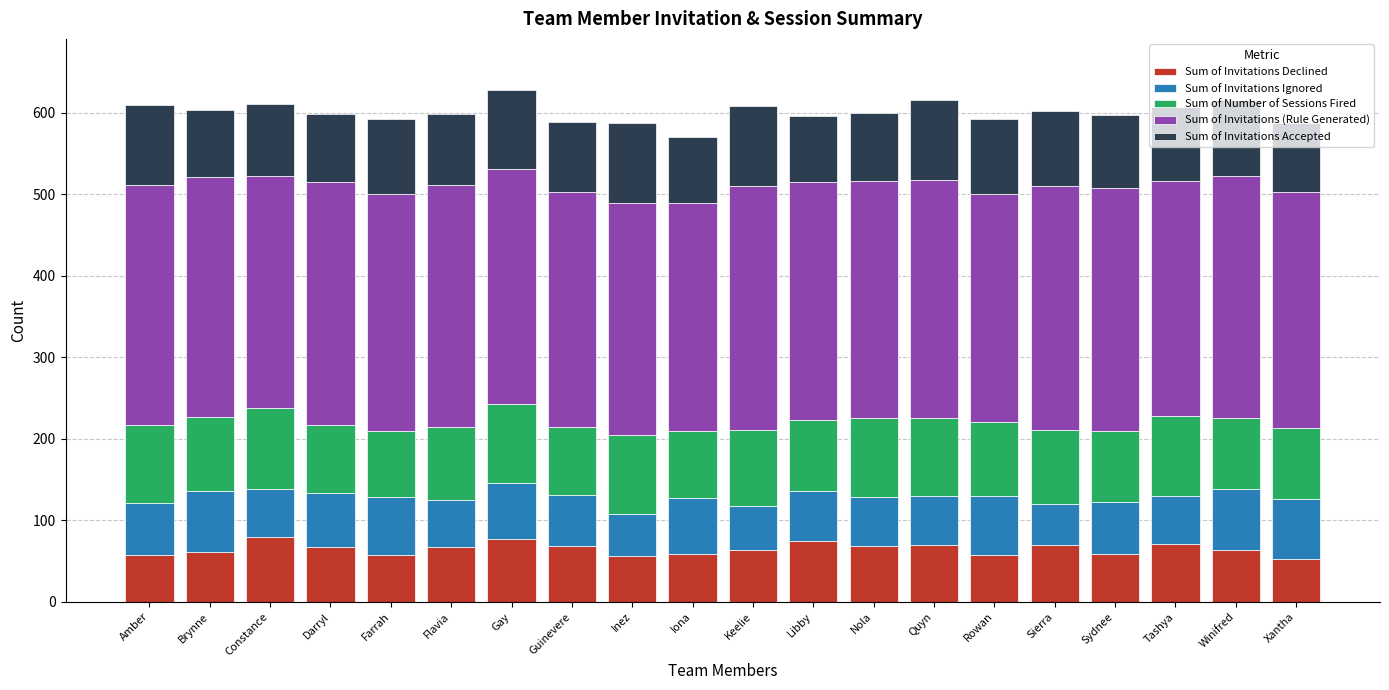

What is the sum of all Sum of Invitations Declined values?

1302